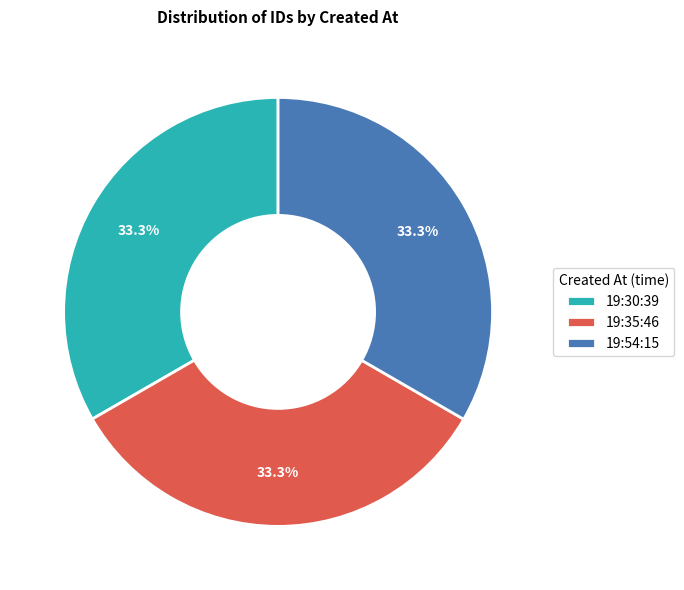

Is there any slice that represents more than half of the pie?

No